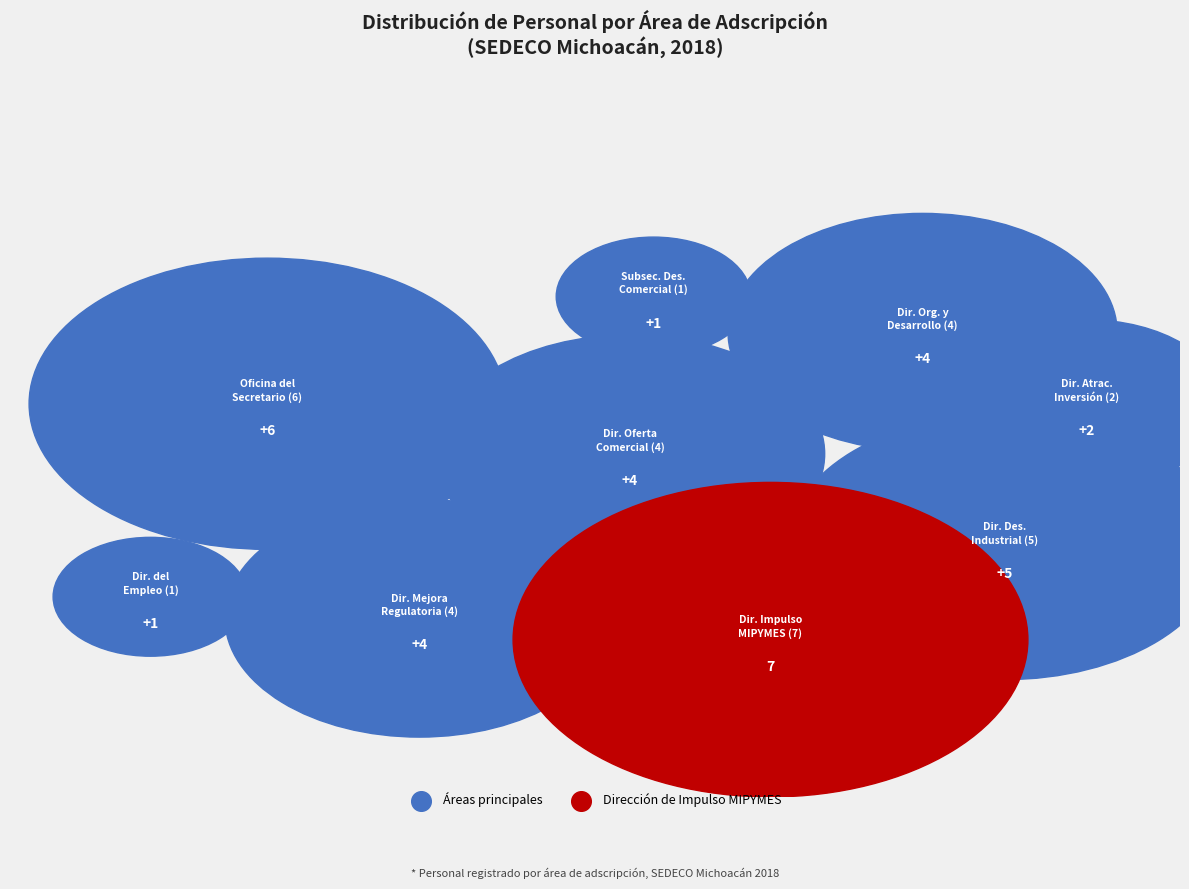

Rank the categories by value from highest to lowest.

Dirección de Impulso a MIPYMES, Oficina del Secretario, Dirección de Desarrollo Industrial, Dirección de Oferta Comercial, Dirección de Organización y Desarrollo, Dirección de Mejora Regulatoria, Dirección de Atracción de Inversión, Subsecretaria de Desarrollo Comercial, Dirección del Empleo